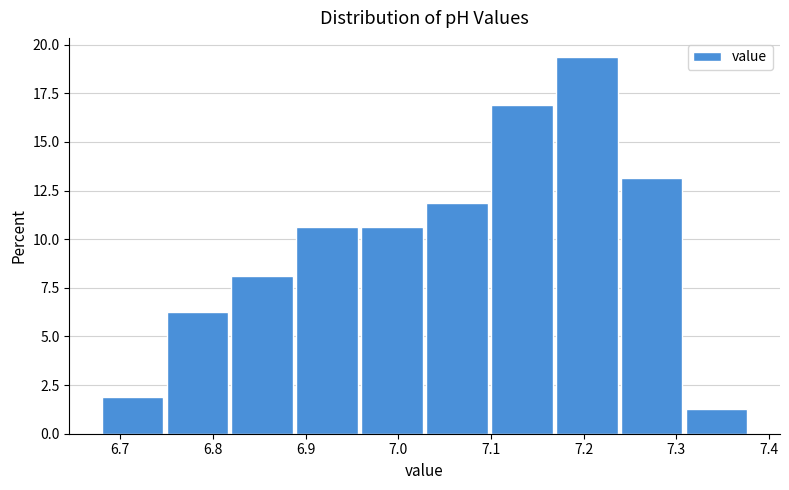

Reading left to right, transcribe this chart: for each bar, give the range it covers on the x-axis and its height. The values are not printed on the chart, so give them approximately, as read against the axis.

6.68 to 6.75: 2.0
6.75 to 6.82: 6.5
6.82 to 6.89: 8.0
6.89 to 6.96: 10.5
6.96 to 7.03: 10.5
7.03 to 7.10: 12.0
7.10 to 7.17: 17.0
7.17 to 7.24: 19.5
7.24 to 7.31: 13.0
7.31 to 7.38: 1.5